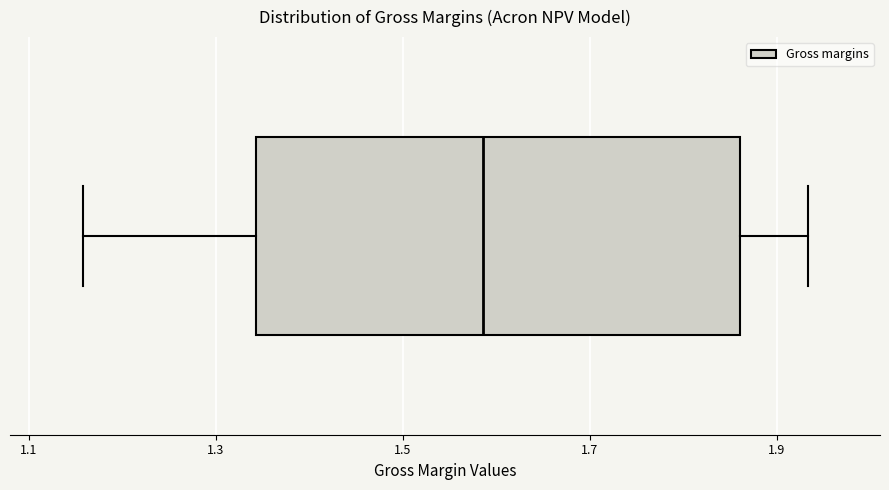

Read this box plot against the x-axis: the position of the median line, the range covered by the box, and the ends of both whiskers. The values are not printed on the chart, so give them approximately, as read against the axis.

median 1.58, box 1.34 to 1.86, whiskers 1.16 to 1.94